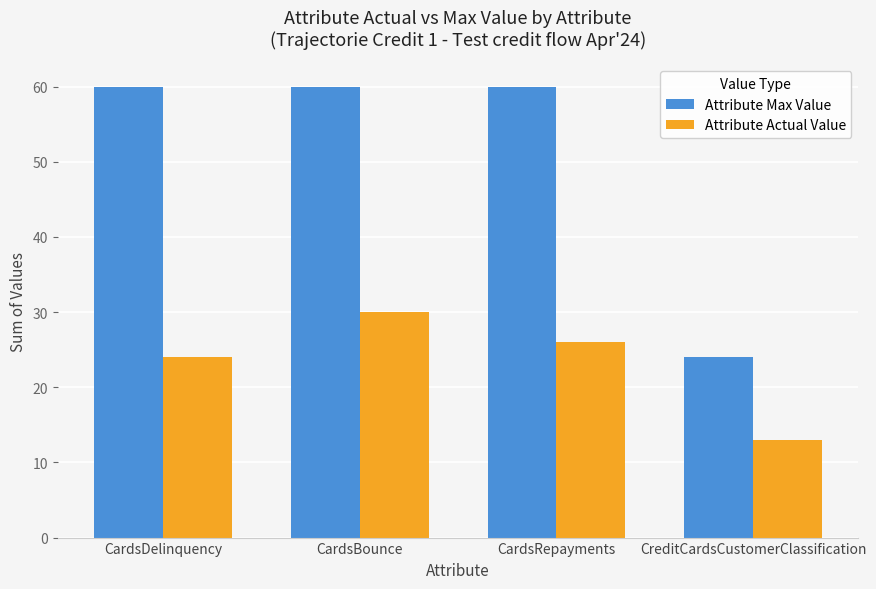

At which category is the sum across all series the highest?

CardsBounce